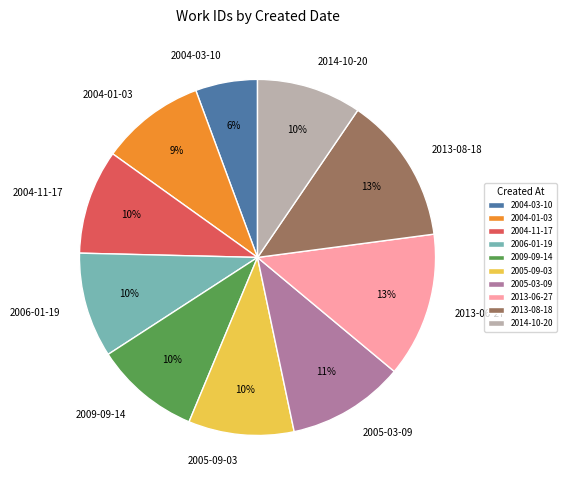

The 2013-08-18 slice represents 13% of the pie. True or false?

True